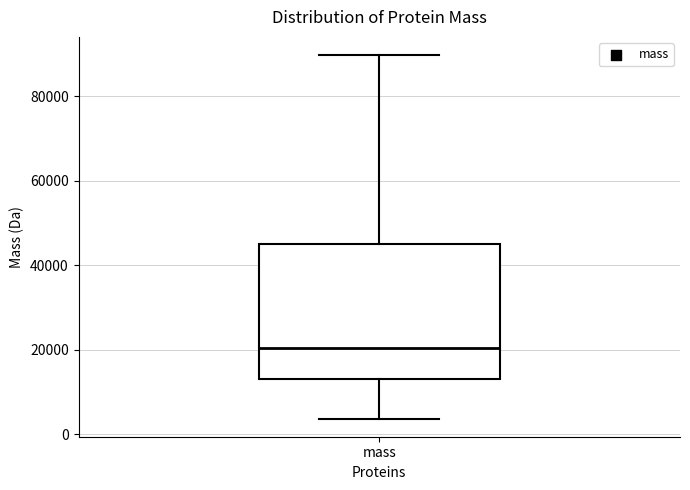

Transcribe this box plot: give where the median line is, the range the box spans, and where the two whiskers end, as read against the y-axis. The values are not printed on the chart, so give them approximately, as read against the axis.

median 20000, box 12000 to 46000, whiskers 4000 to 90000